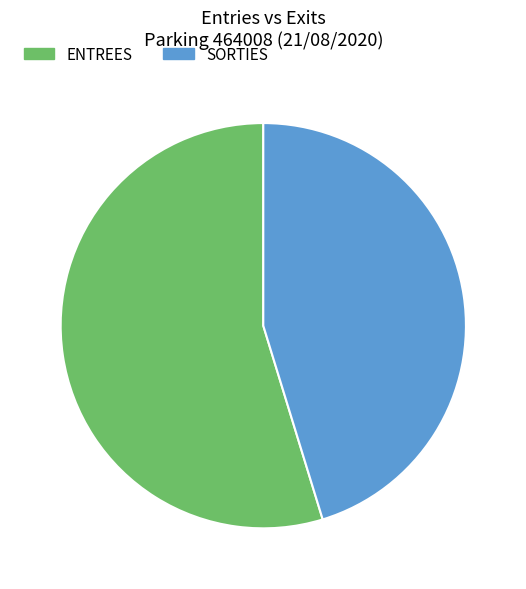

Rank the categories by value from lowest to highest.

SORTIES, ENTREES